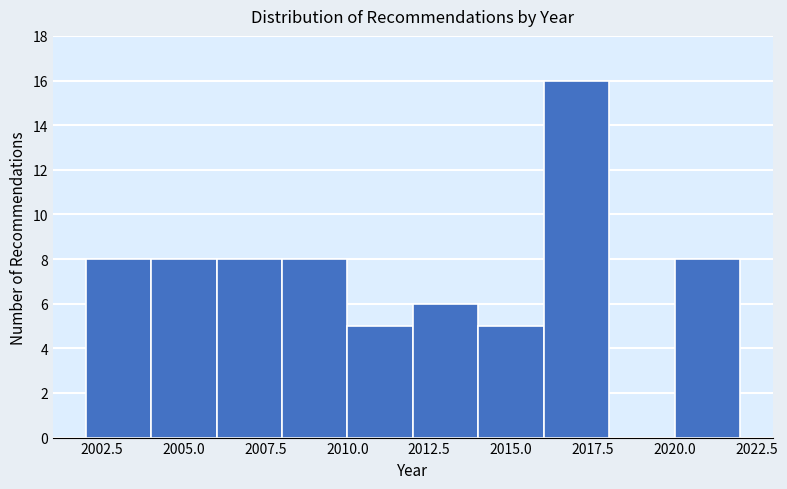

Reading left to right, list every bar in this chart as the range it spans on the x-axis followed by its height. The values are not printed on the chart, so give them approximately, as read against the axis.

2002 to 2004: 8
2004 to 2006: 8
2006 to 2008: 8
2008 to 2010: 8
2010 to 2012: 5
2012 to 2014: 6
2014 to 2016: 5
2016 to 2018: 16
2018 to 2020: 0
2020 to 2022: 8